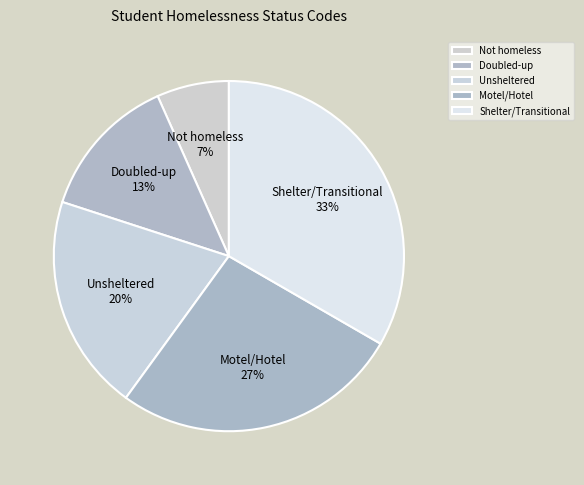

To the nearest percent, what portion does Shelter/Transitional represent?

33%